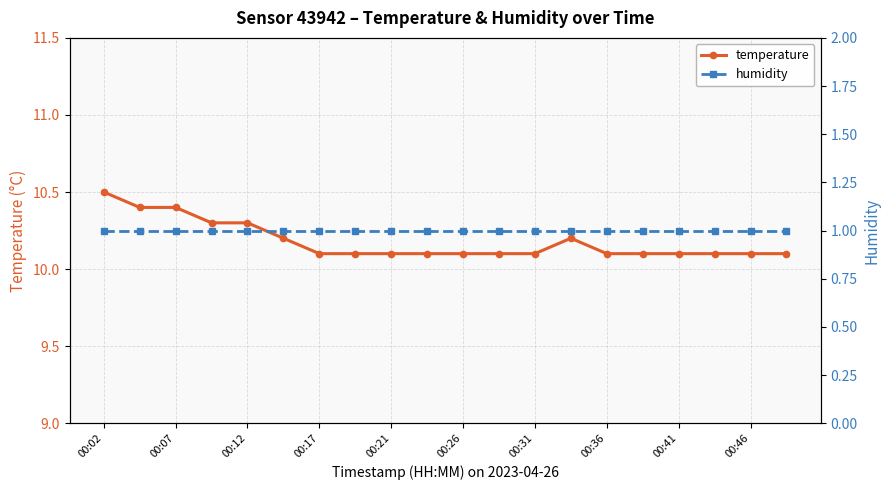

Which category has the lowest value in the humidity series?

00:02